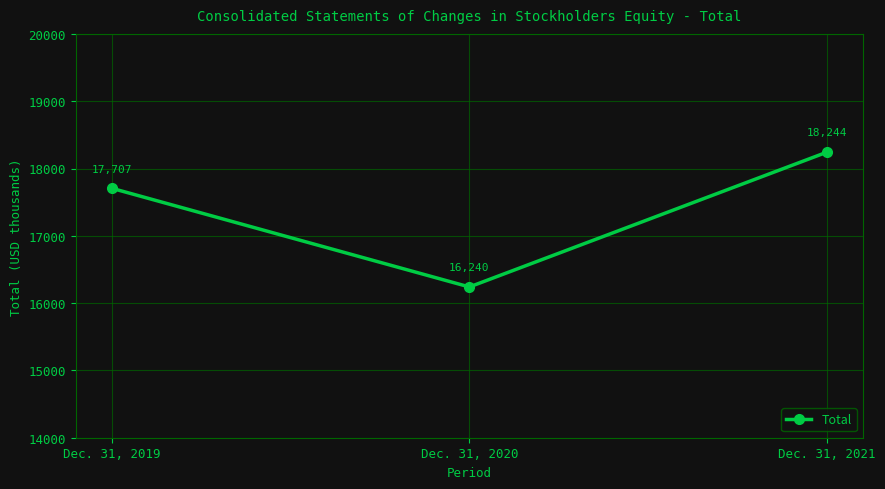

Reading left to right, what are all the values shown in this chart?

Dec. 31, 2019=17707	Dec. 31, 2020=16240	Dec. 31, 2021=18244